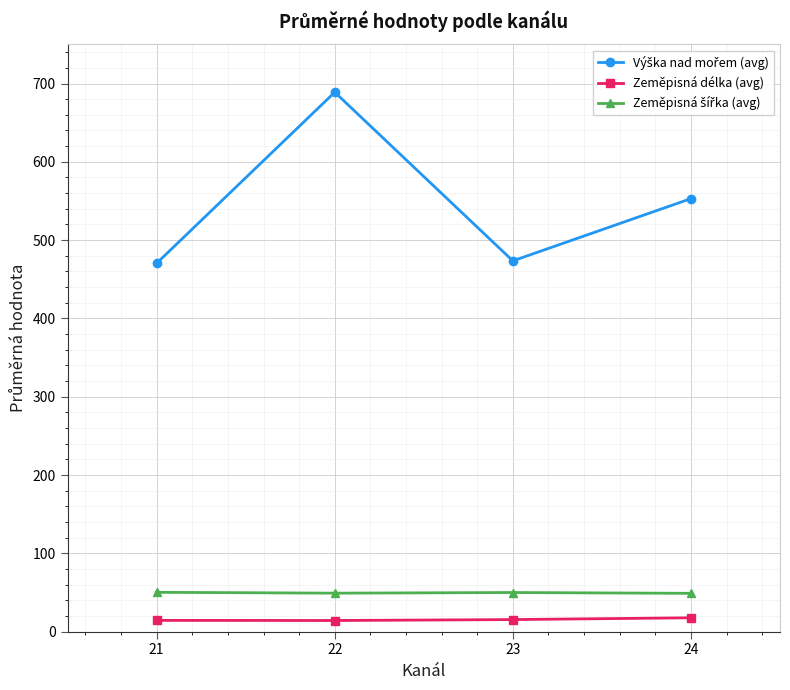

What is the total value across all series at 24?

619.6